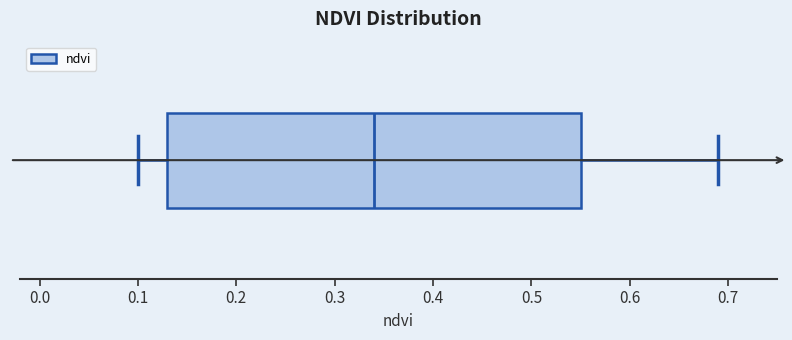

Where is the right edge of the box on the x-axis? The values are not printed on the chart, so give them approximately, as read against the axis.

0.55